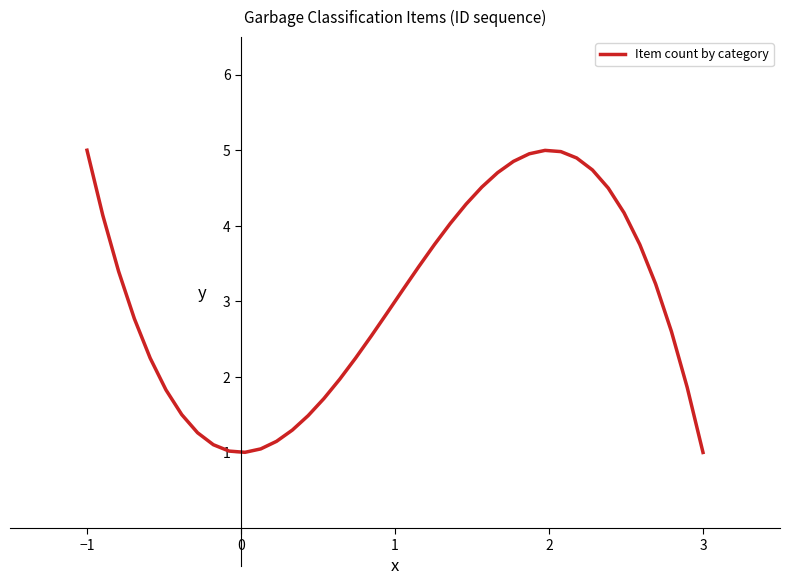

What is the greatest value displayed?

5.0